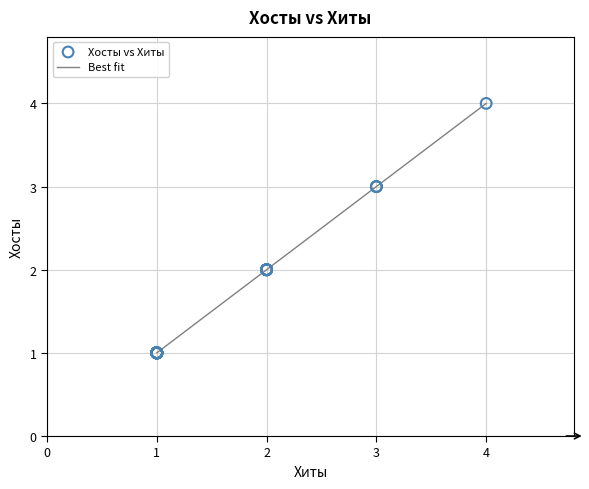

What is the difference between the maximum and minimum values?

3.0